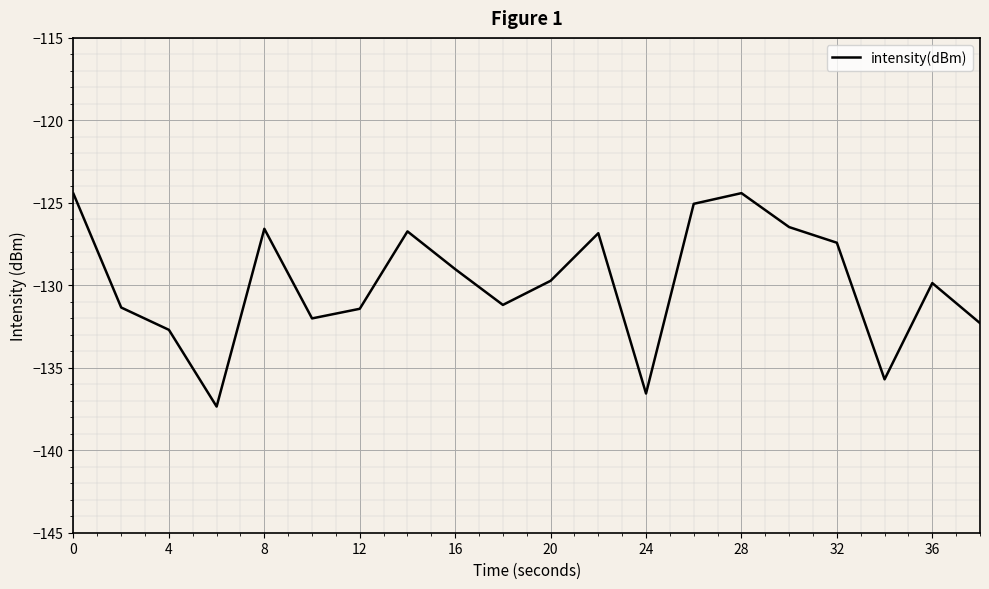

What is the smallest value displayed?

-137.4